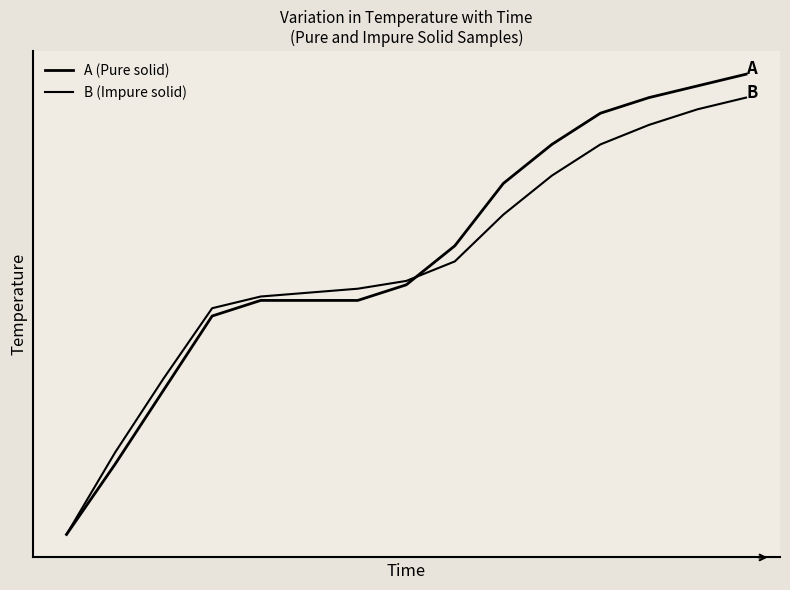

Which category has the highest value across all series?

14